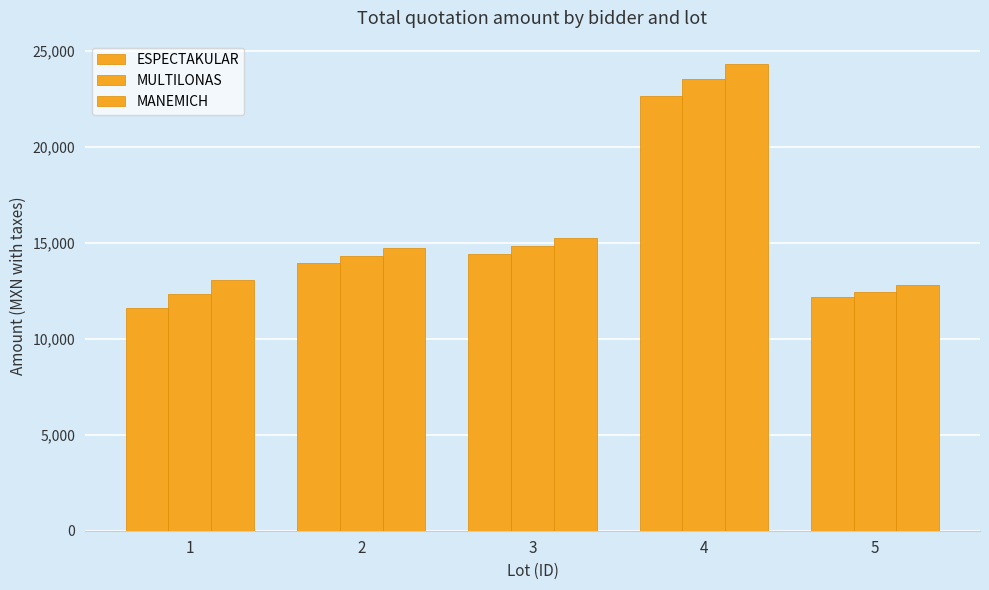

True or false: MULTILONAS has a value of 12325.0 at 1.

True